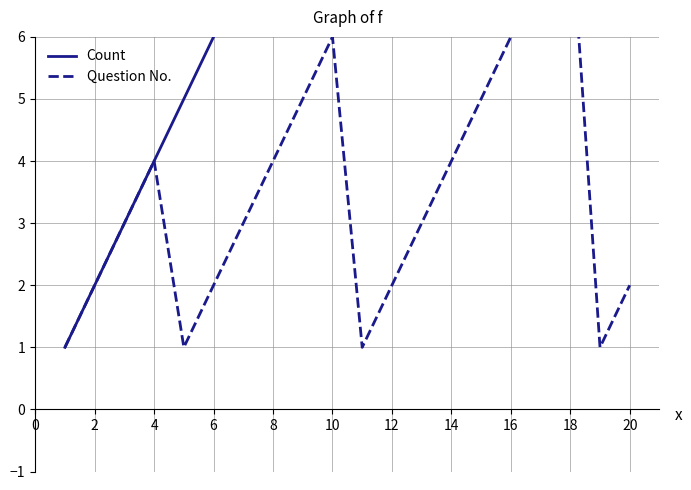

How many Question No. values are between 2 and 5?

12